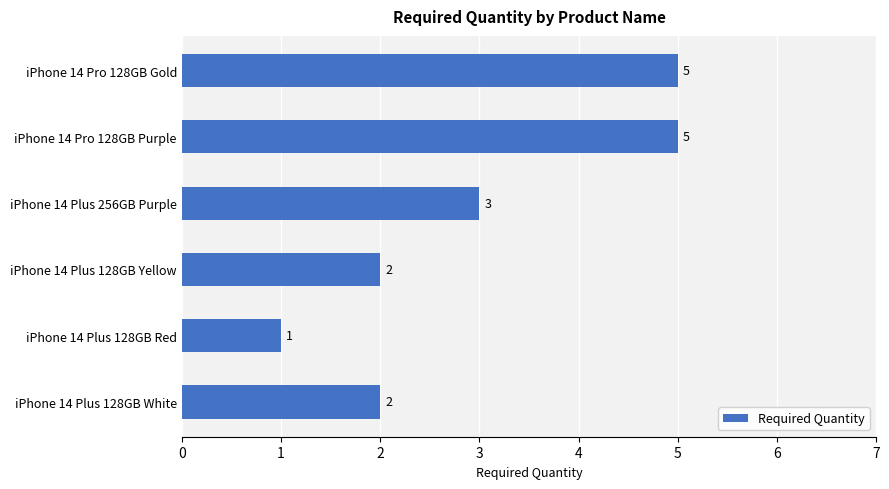

Does the chart contain any negative values?

No